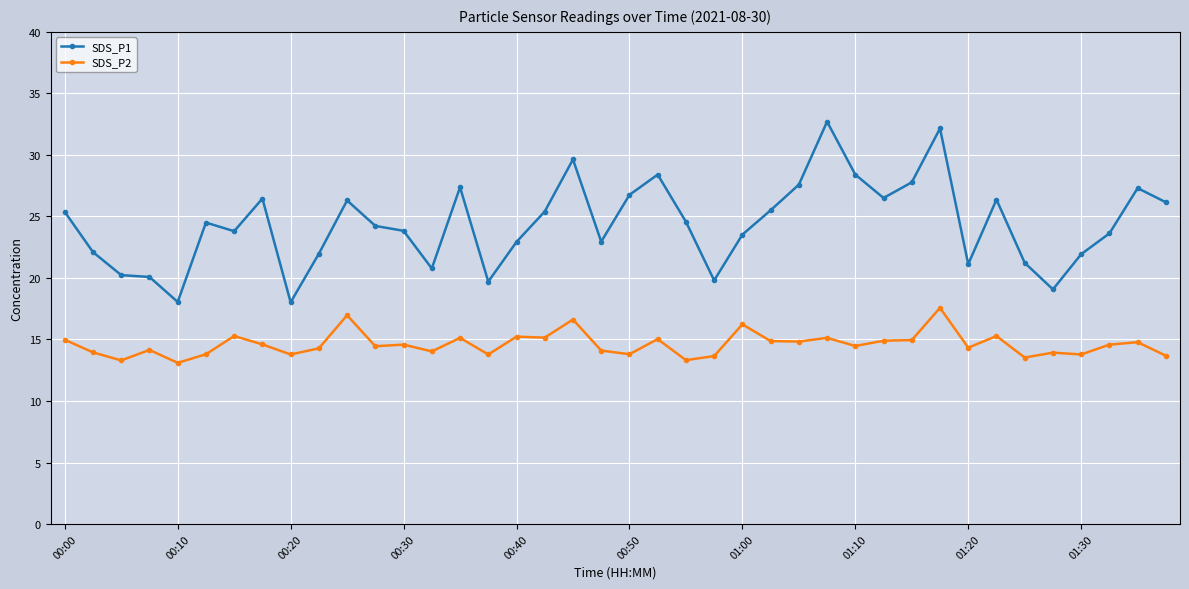

Which series has the largest total across all categories?

SDS_P1